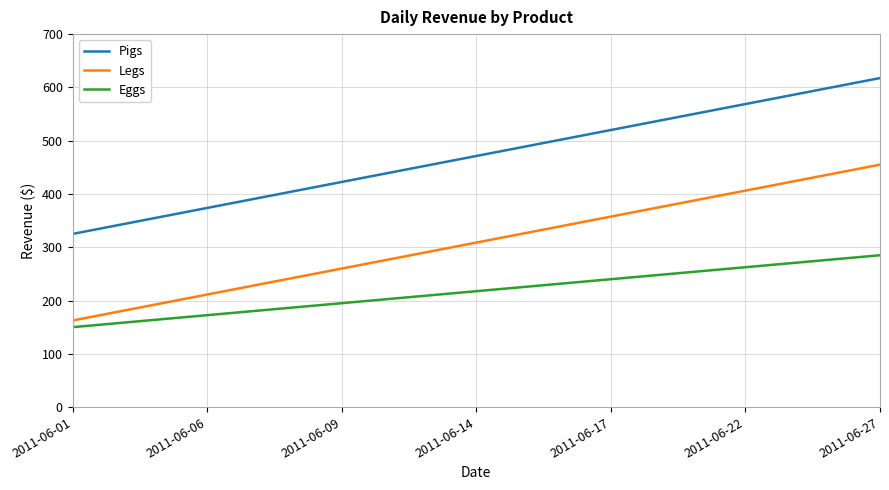

What is the difference between the maximum and minimum values in the Legs series?

292.5